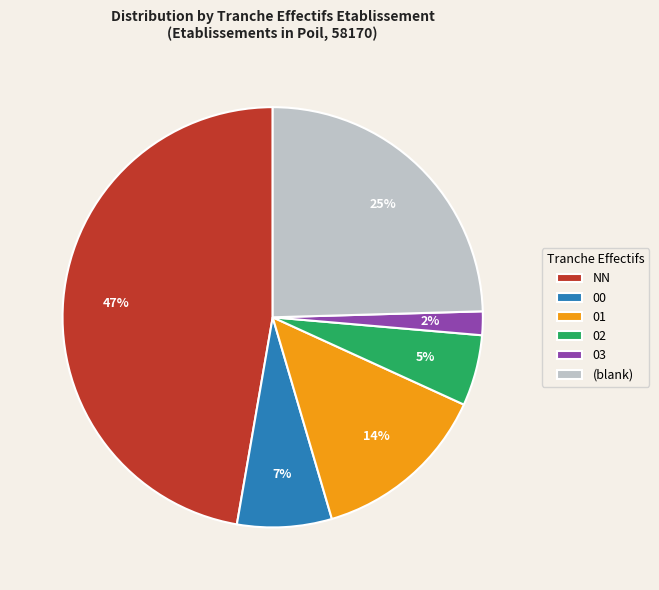

To the nearest percent, what is the average slice percentage?

17%